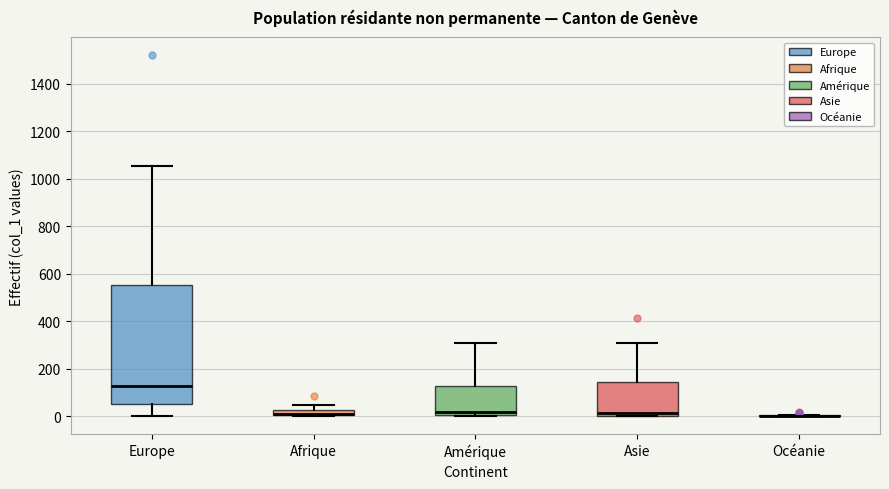

Where is the lower edge of the box for Afrique on the y-axis? The values are not printed on the chart, so give them approximately, as read against the axis.

0